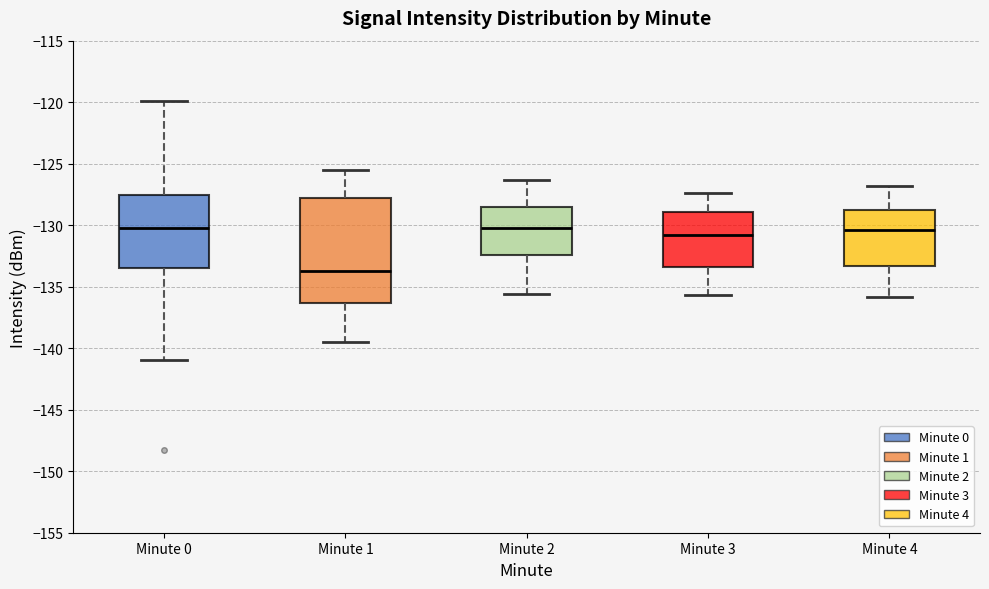

Reading left to right, read every box against the y-axis: the position of its median line, the range the box covers, and the ends of its whiskers. The values are not printed on the chart, so give them approximately, as read against the axis.

Minute 0: median -130.0, box -133.5 to -127.5, whiskers -141.0 to -120.0
Minute 1: median -133.5, box -136.5 to -128.0, whiskers -139.5 to -125.5
Minute 2: median -130.0, box -132.5 to -128.5, whiskers -135.5 to -126.5
Minute 3: median -131.0, box -133.5 to -129.0, whiskers -135.5 to -127.5
Minute 4: median -130.5, box -133.5 to -128.5, whiskers -136.0 to -127.0